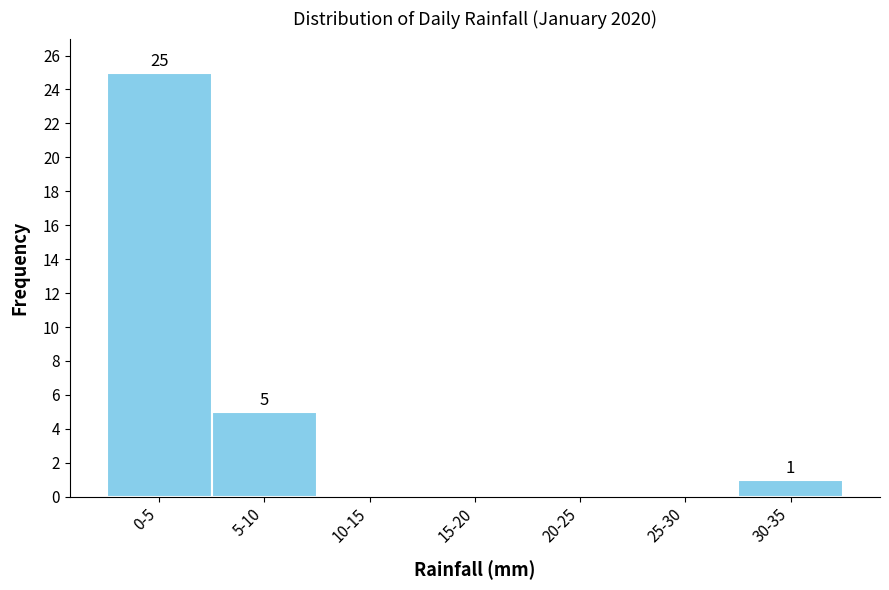

Reading right to left, list all the values displayed in this chart.

30-35=1	25-30=0	20-25=0	15-20=0	10-15=0	5-10=5	0-5=25